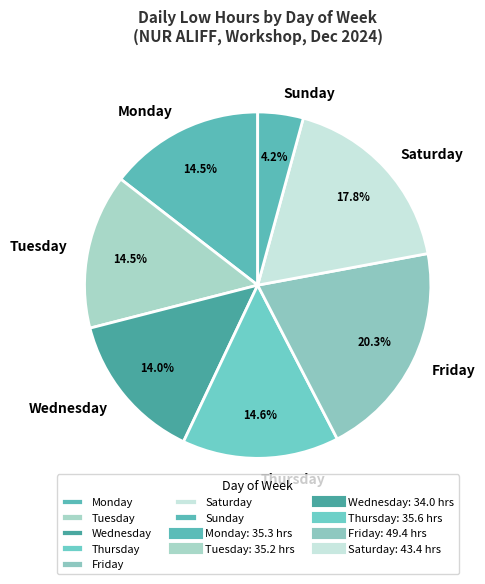

Which slice is the largest?

Friday